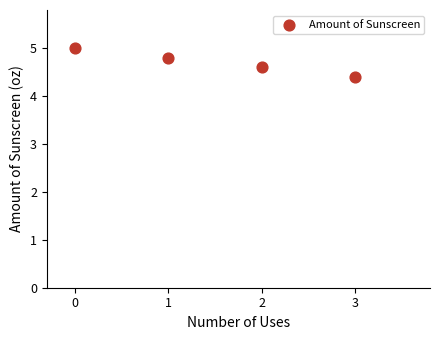

What is the average Y value?

4.7